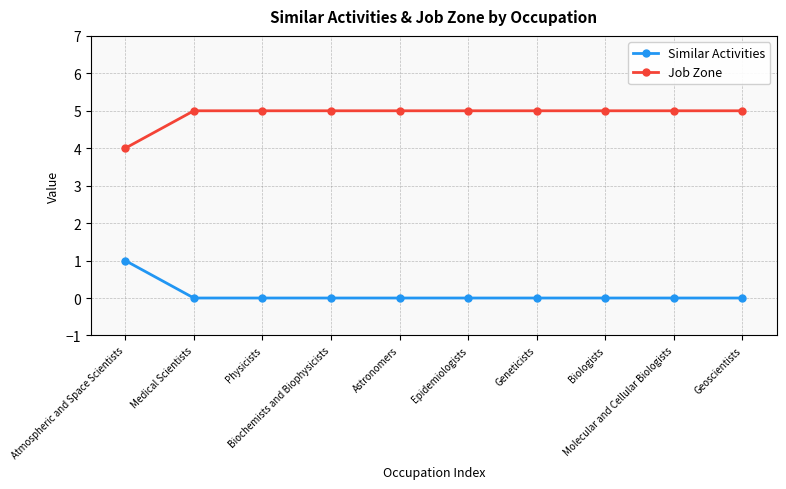

Rank the series by their maximum value, from highest to lowest.

Job Zone, Similar Activities